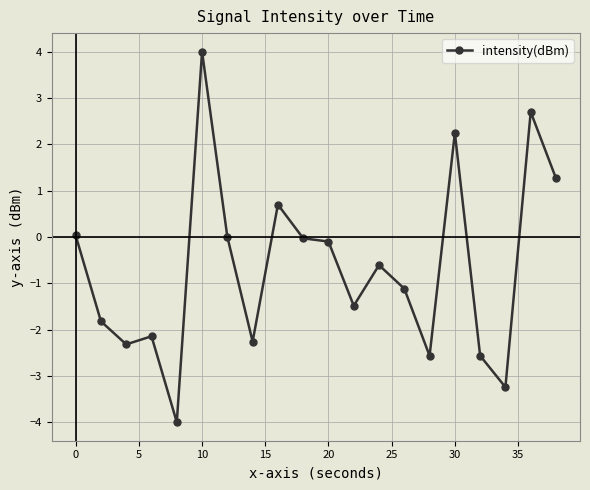

What is the minimum value shown in the chart?

-4.0